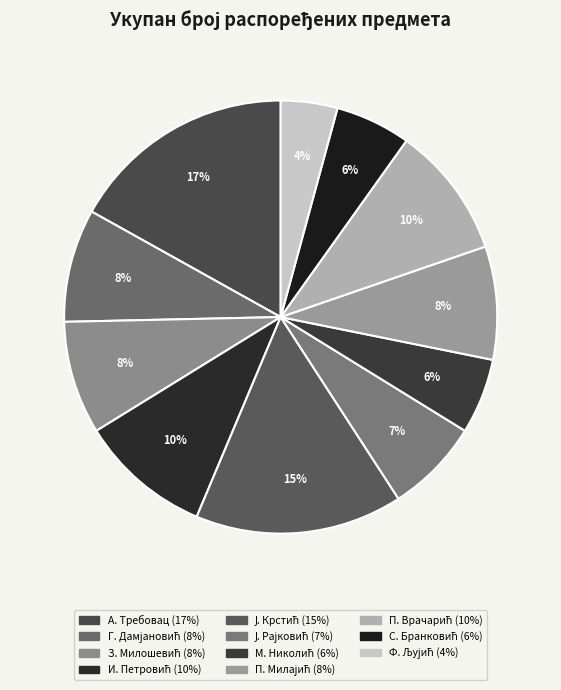

Count the number of slices in the pie.

11